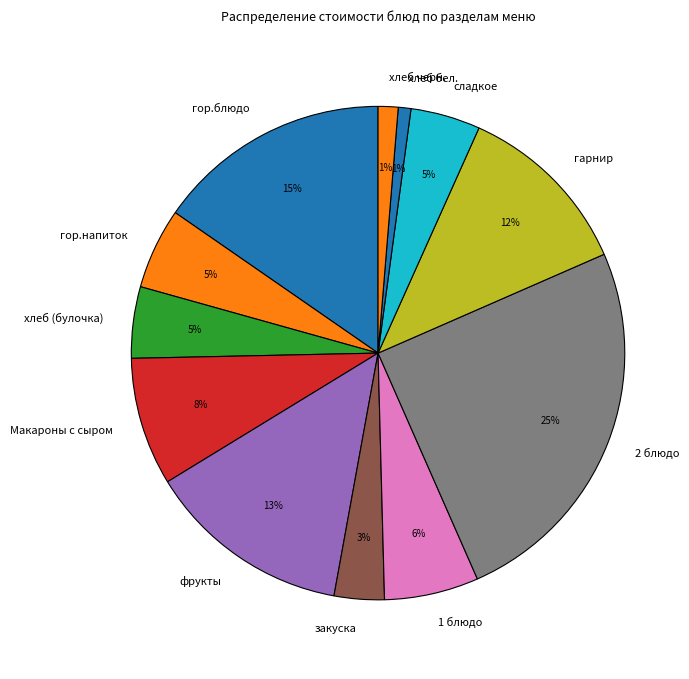

Is закуска the majority of the pie?

No